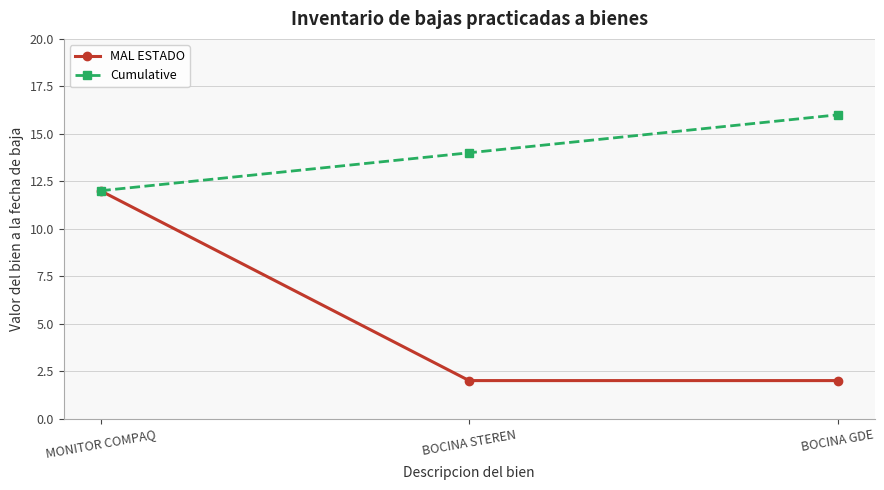

What is the difference between the maximum and minimum values in the Cumulative series?

4